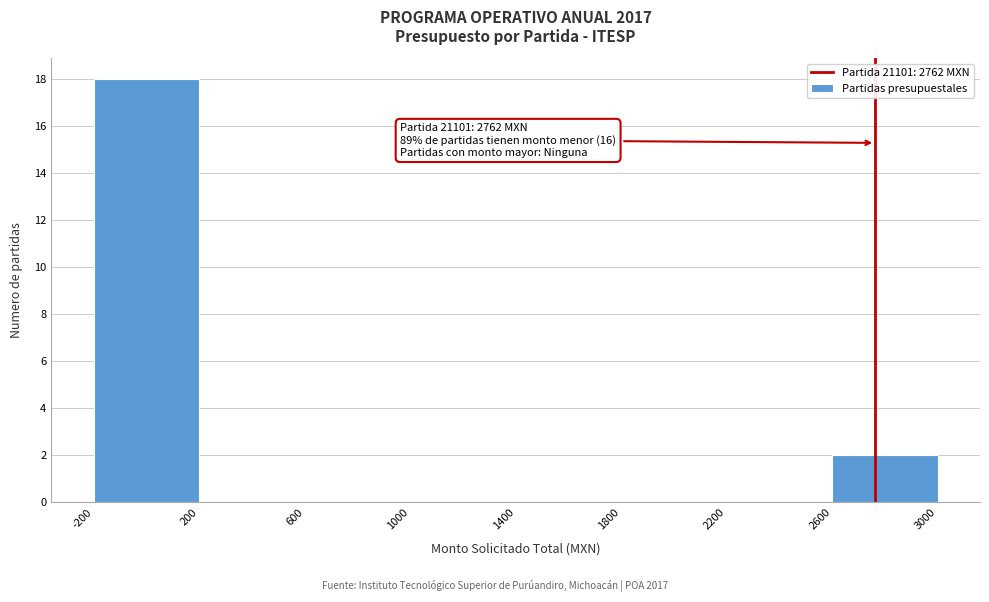

Over which range of the x-axis is the bar tallest?

-200 to 200